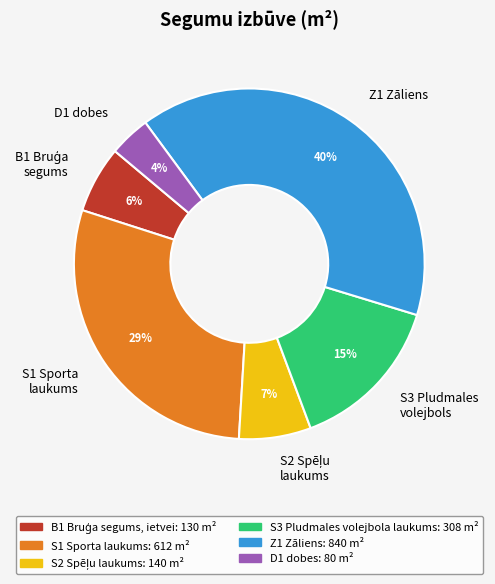

Combined, do D1 dobes and S1 Sporta laukums account for over 50%?

No